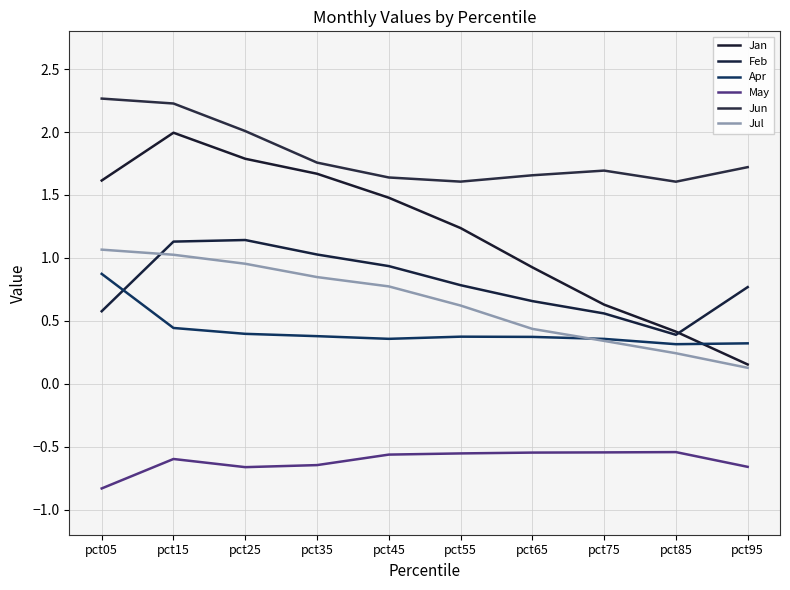

True or false: Jul has a value of 0.1 at pct85.

False